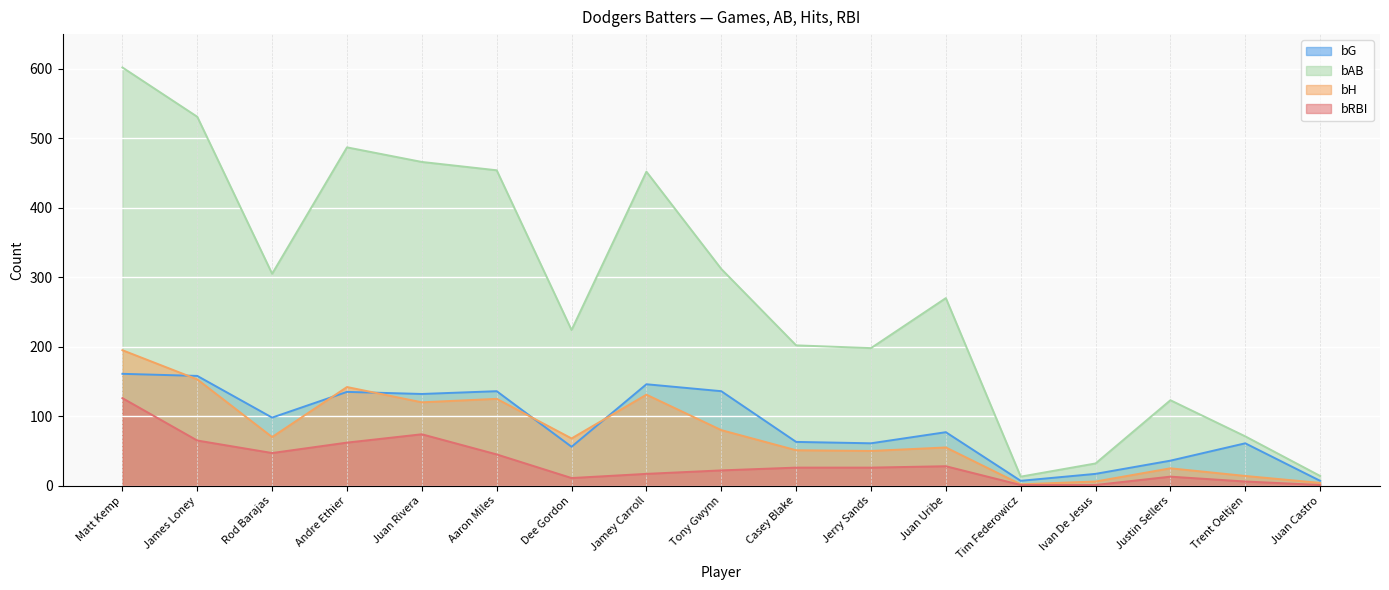

What is the sum of all bAB values?

4756